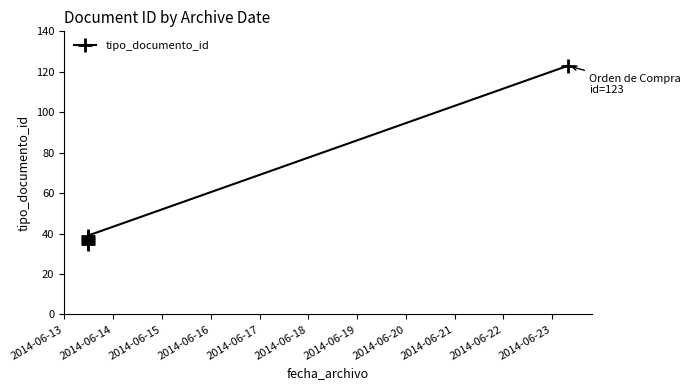

True or false: the data has more than 1 interior local peaks.

False